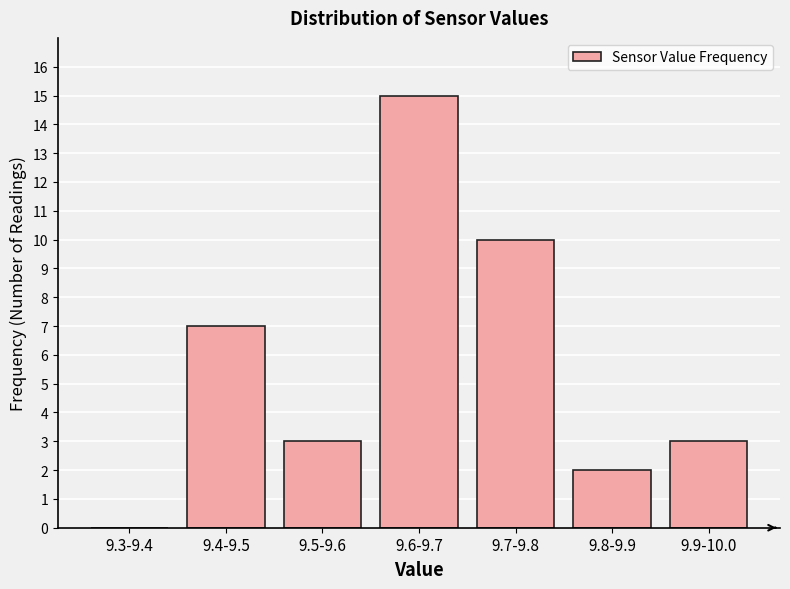

Reading right to left, extract all data points from this chart.

9.9-10.0=3	9.8-9.9=2	9.7-9.8=10	9.6-9.7=15	9.5-9.6=3	9.4-9.5=7	9.3-9.4=0